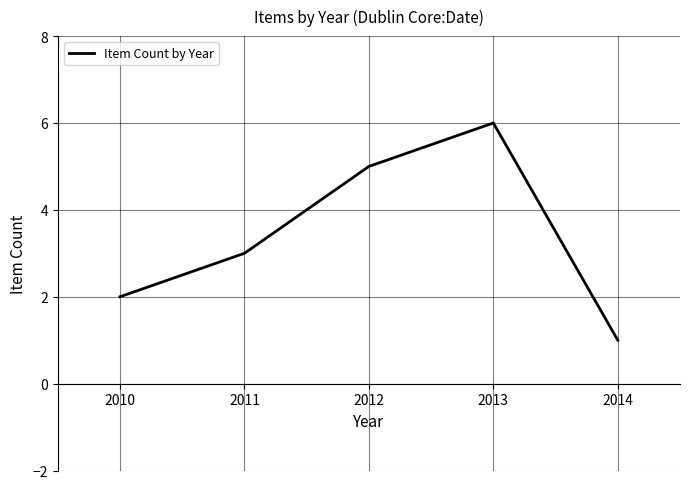

Where is the first local maximum?

2013